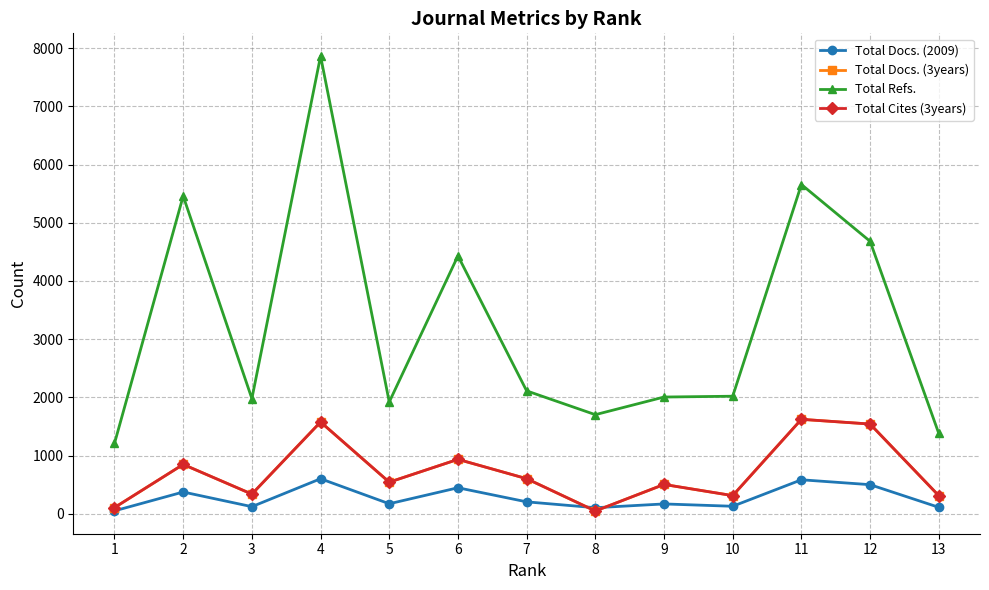

List the series in order of their peak value, lowest first.

Total Docs. (2009), Total Docs. (3years), Total Cites (3years), Total Refs.